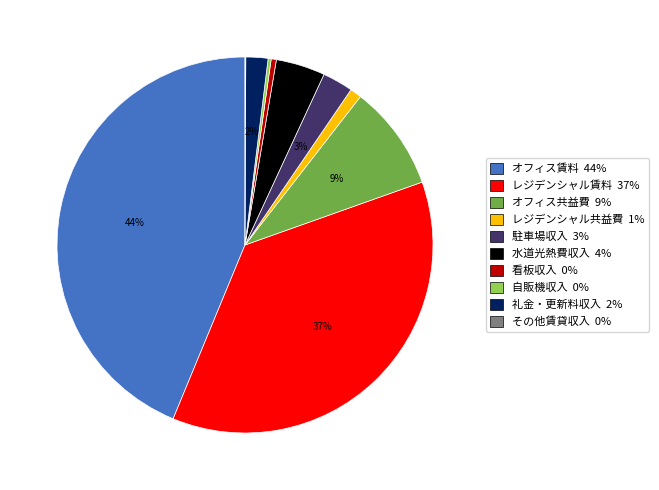

Which slice is the largest?

オフィス賃料